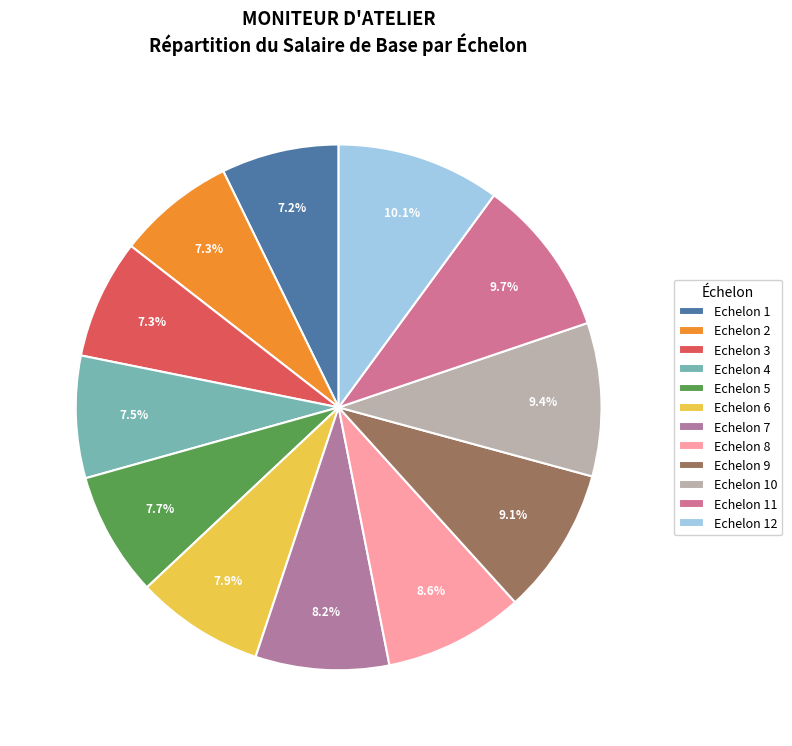

What is the change in value from Echelon 2 to Echelon 11?

+490.8